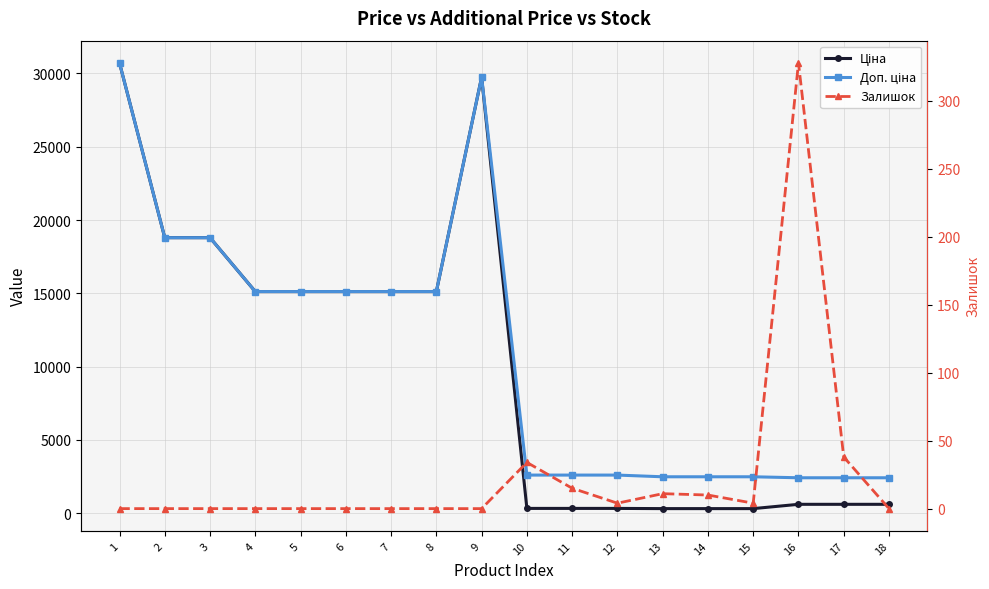

How many values in Залишок are above zero?

8